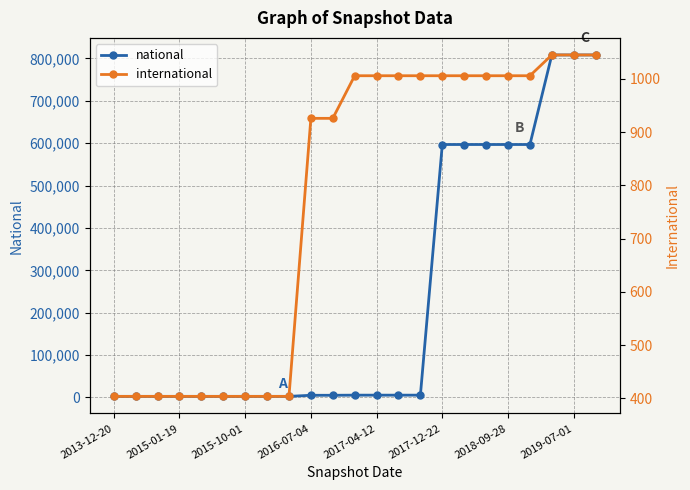

List the series in order of their overall mean, highest first.

national, international